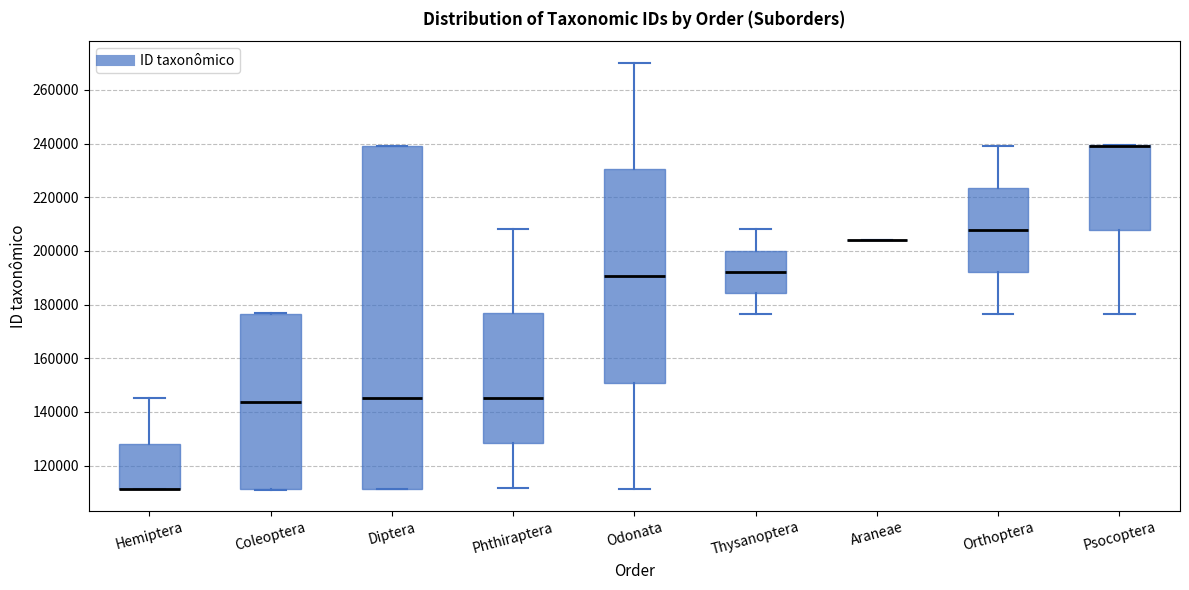

Reading left to right, read every box against the y-axis: the position of its median line, the range the box covers, and the ends of its whiskers. The values are not printed on the chart, so give them approximately, as read against the axis.

Hemiptera: median 112000 (drawn on the box's lower edge), box 112000 to 128000, whiskers 112000 to 146000
Coleoptera: median 144000, box 112000 to 176000, whiskers 112000 to 176000
Diptera: median 146000, box 112000 to 240000, whiskers 112000 to 240000
Phthiraptera: median 146000, box 128000 to 176000, whiskers 112000 to 208000
Odonata: median 190000, box 150000 to 230000, whiskers 112000 to 270000
Thysanoptera: median 192000, box 184000 to 200000, whiskers 176000 to 208000
Araneae: box collapsed to a line at 204000, whiskers 204000 to 204000
Orthoptera: median 208000, box 192000 to 224000, whiskers 176000 to 240000
Psocoptera: median 240000 (drawn on the box's upper edge), box 208000 to 240000, whiskers 176000 to 240000